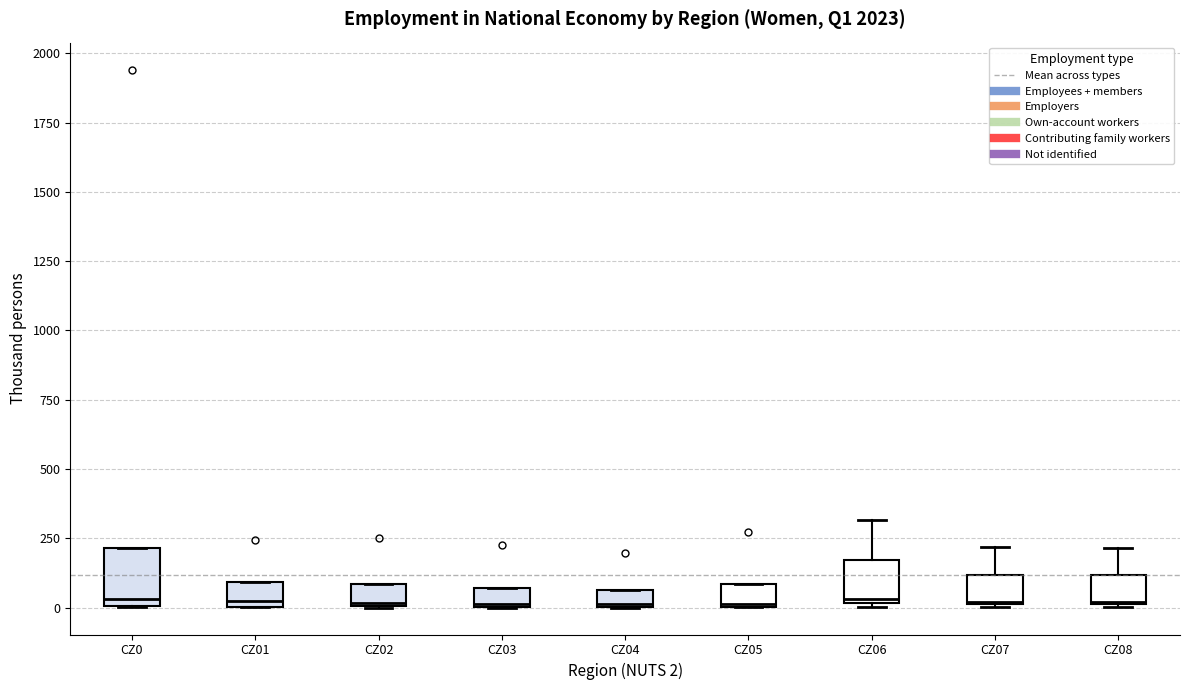

Which box is the tallest, from its lower edge to its upper edge?

CZ0